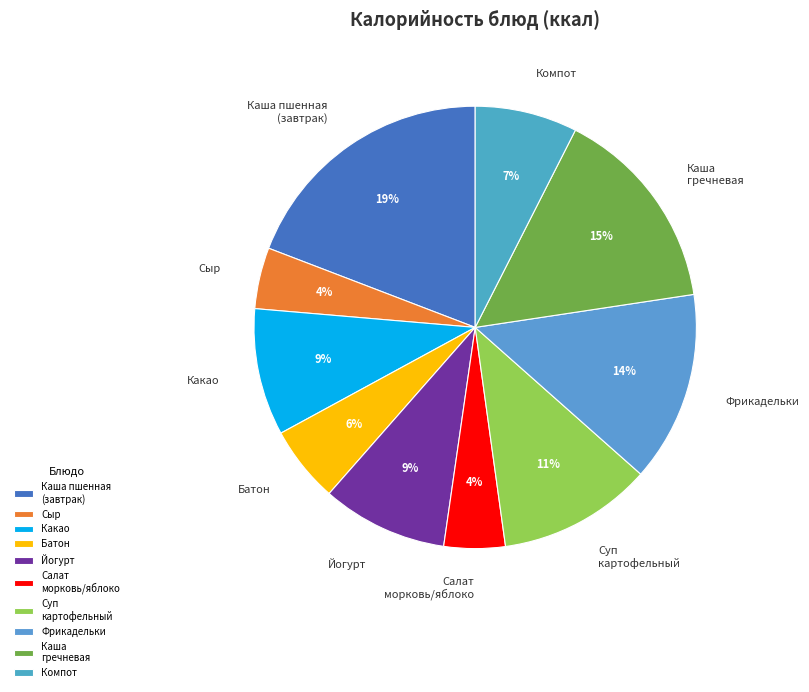

To the nearest percent, what is the difference between the Салат морковь/яблоко and Йогурт slice percentages?

5%